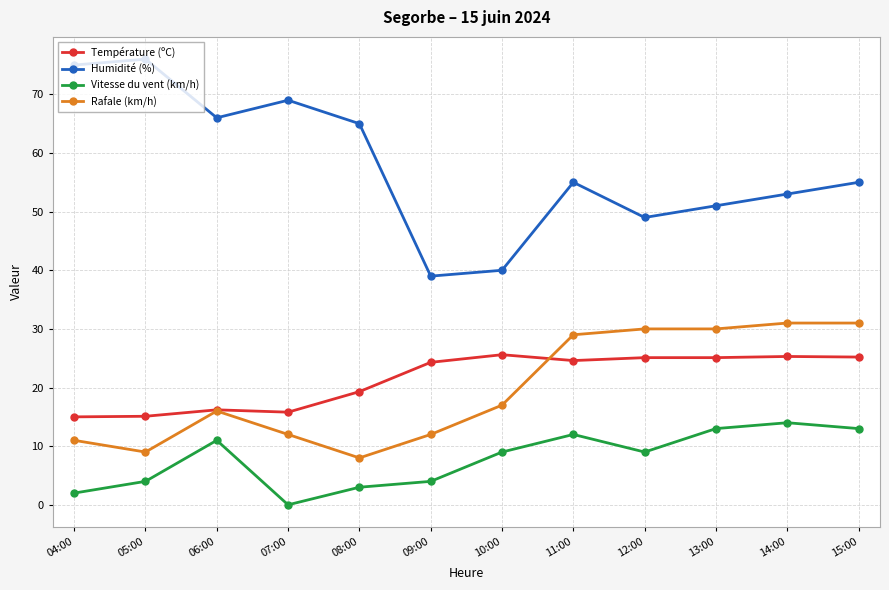

True or false: Rafale (km/h) and Vitesse du vent (km/h) cross at least once.

False